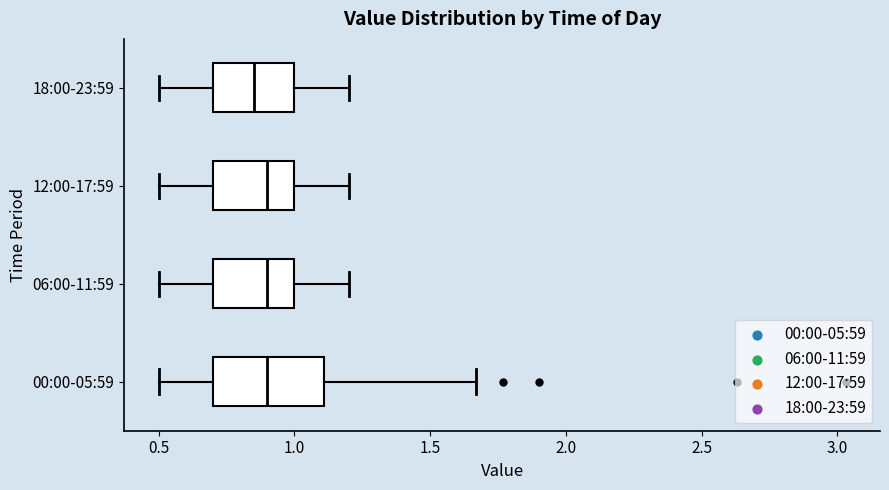

Reading bottom to top, read every box against the x-axis: the position of its median line, the range the box covers, and the ends of its whiskers. The values are not printed on the chart, so give them approximately, as read against the axis.

00:00-05:59: median 0.90, box 0.70 to 1.10, whiskers 0.50 to 1.65
06:00-11:59: median 0.90, box 0.70 to 1.00, whiskers 0.50 to 1.20
12:00-17:59: median 0.90, box 0.70 to 1.00, whiskers 0.50 to 1.20
18:00-23:59: median 0.85, box 0.70 to 1.00, whiskers 0.50 to 1.20